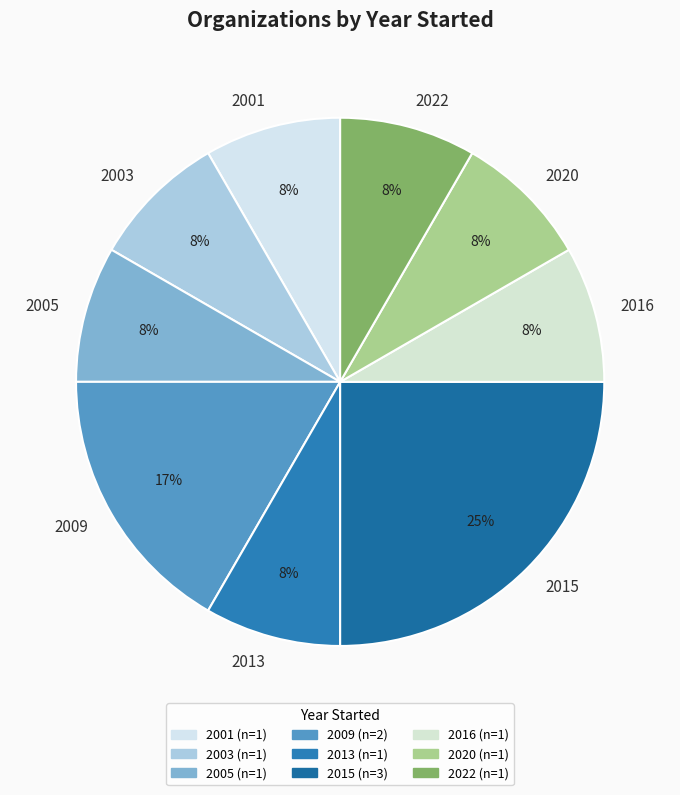

How many segments does this pie chart have?

9